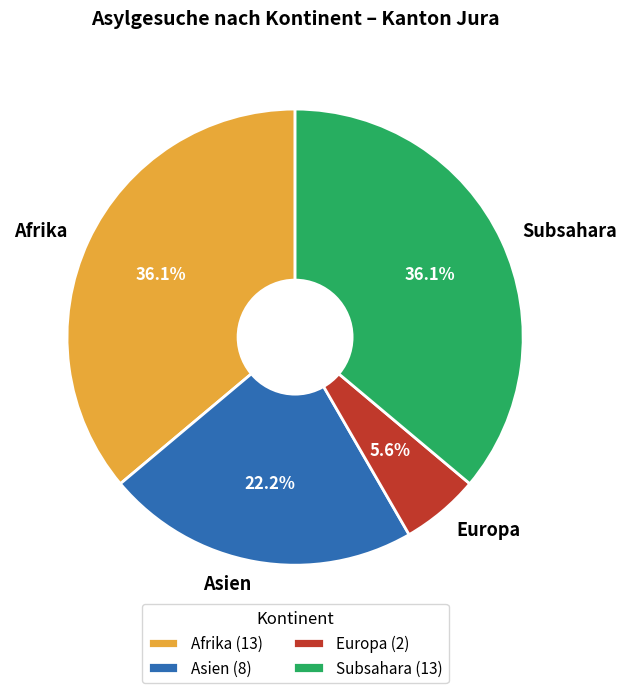

Is there a majority slice in this chart?

No